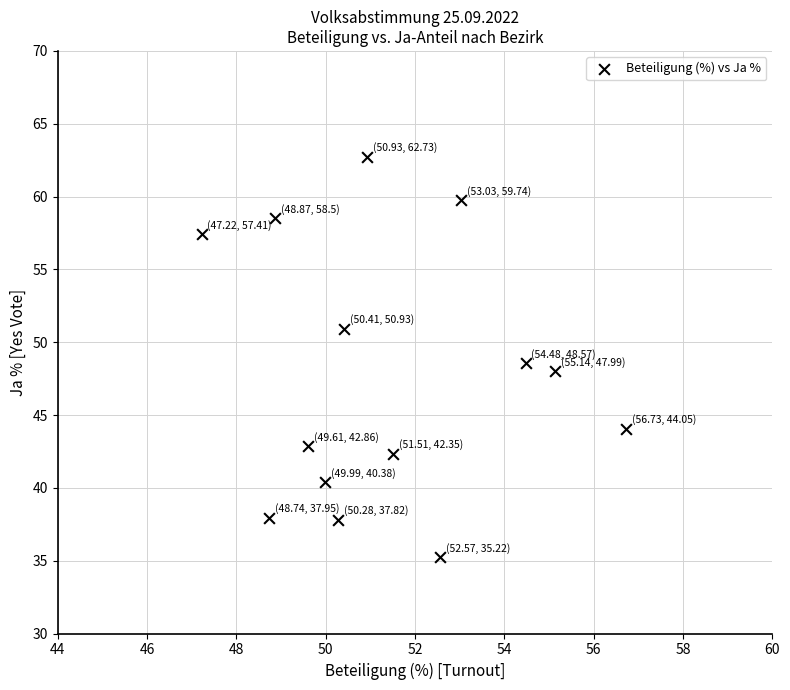

What is the range of Y values (max minus min)?

27.5